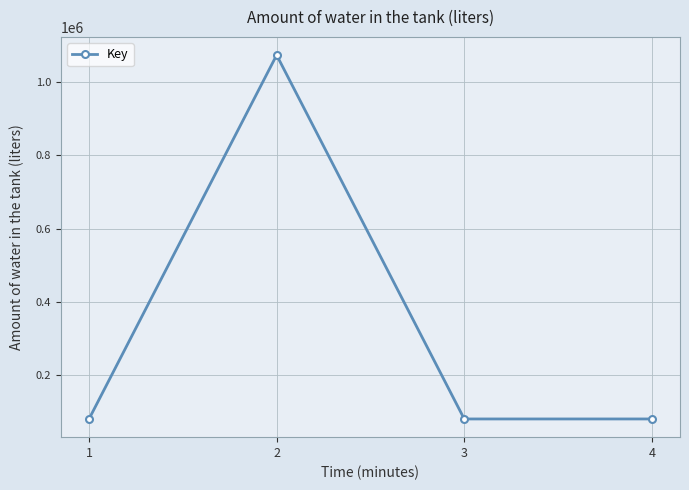

The value at 2 is 1073566. True or false?

True